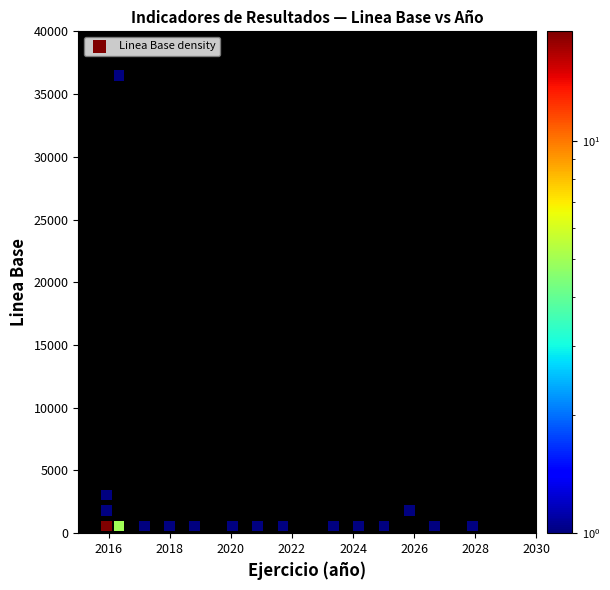

What Y value in the scatter plot is closest to 18528?

3050.2